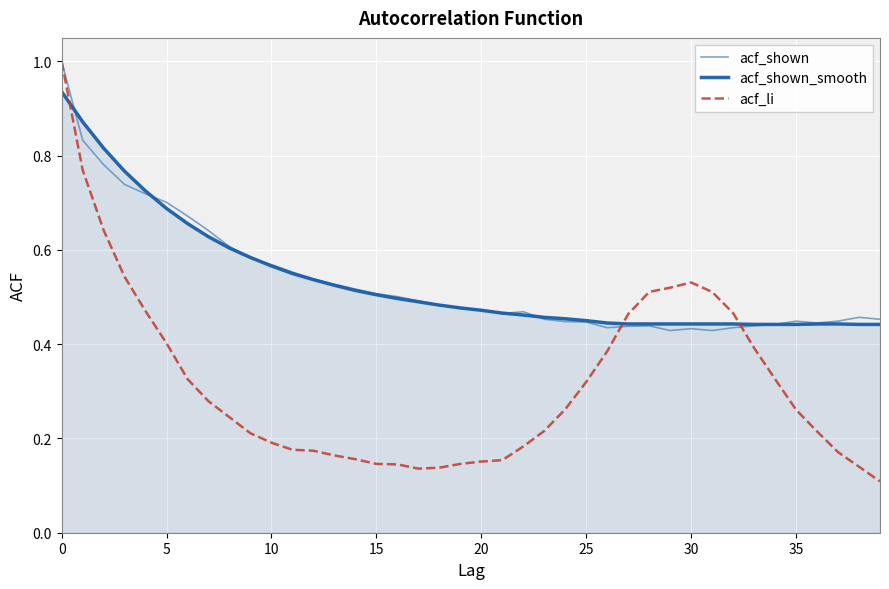

How many acf_shown_smooth values are between 0 and 1?

40